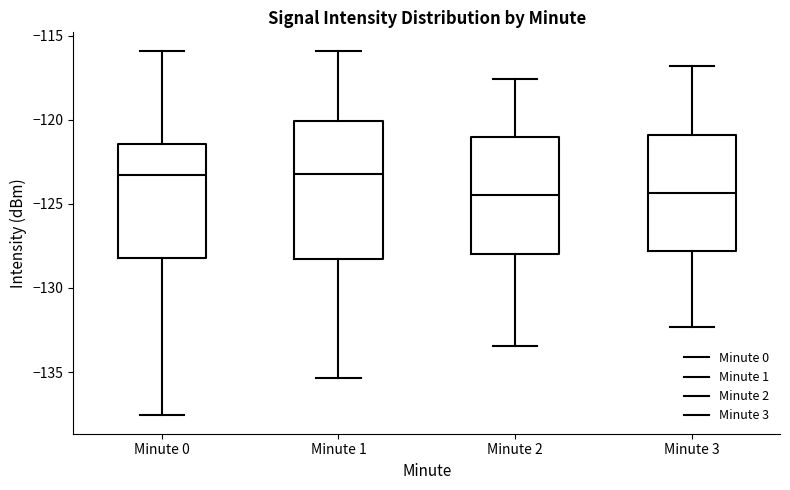

Comparing the boxes themselves (not the whiskers), which one is the tallest?

Minute 1